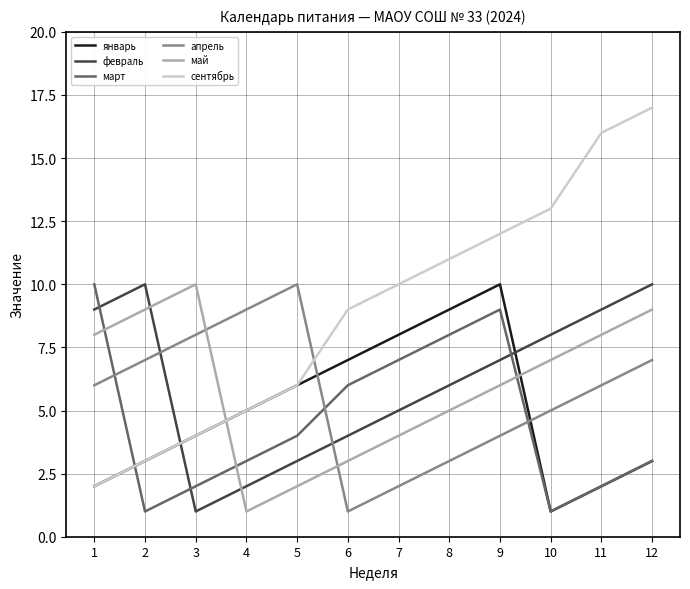

At which category is the sum across all series the highest?

12